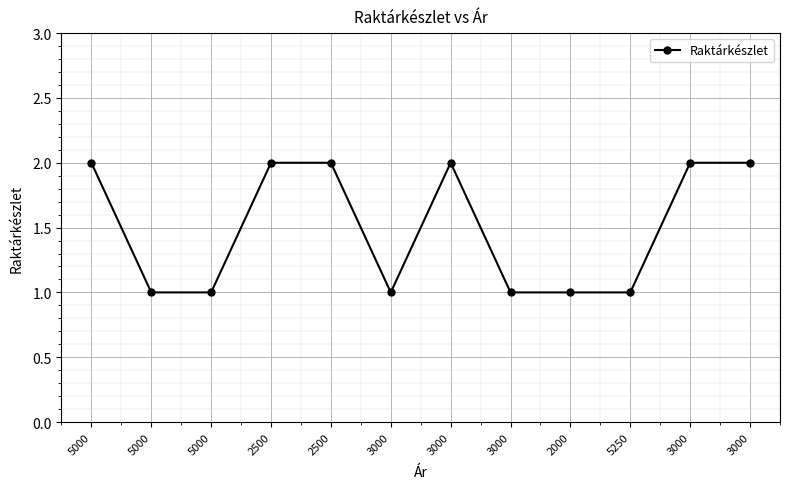

How many data points does each series have?

12